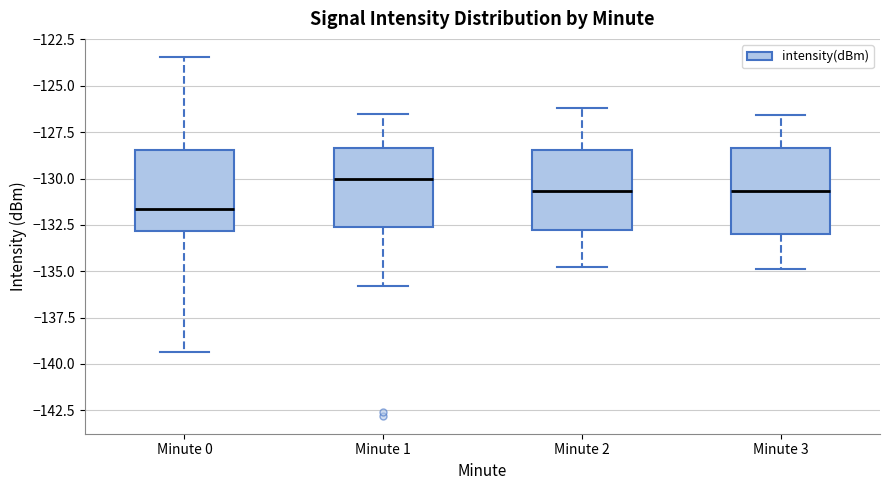

Where is the lower edge of the box for Minute 0 on the y-axis? The values are not printed on the chart, so give them approximately, as read against the axis.

-133.0